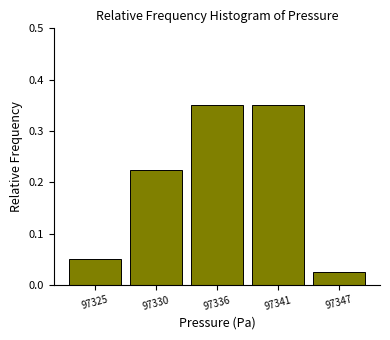

True or false: the data shows 0.2 at 97341.

False